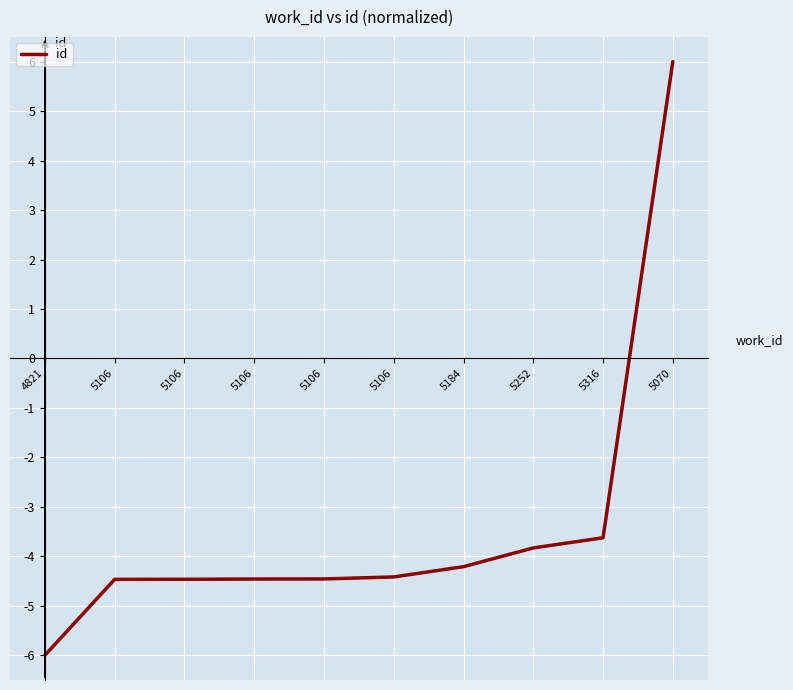

Reading left to right, extract all data points from this chart.

4821=-6.0	5106=-4.5	5106=-4.5	5106=-4.5	5106=-4.5	5106=-4.4	5184=-4.2	5252=-3.8	5316=-3.6	5070=6.0